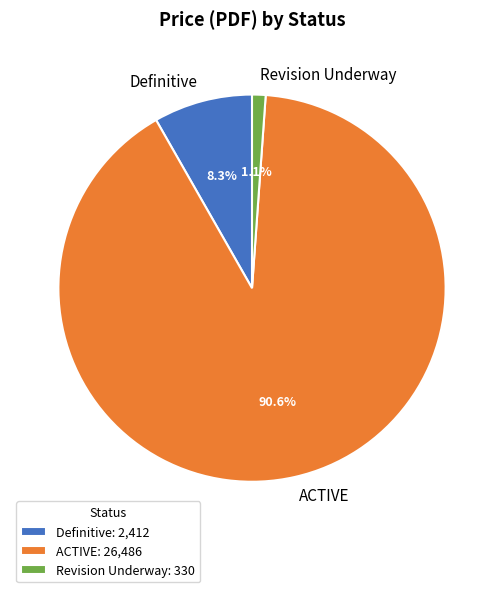

To the nearest percent, what is the combined percentage of Definitive and ACTIVE?

99%